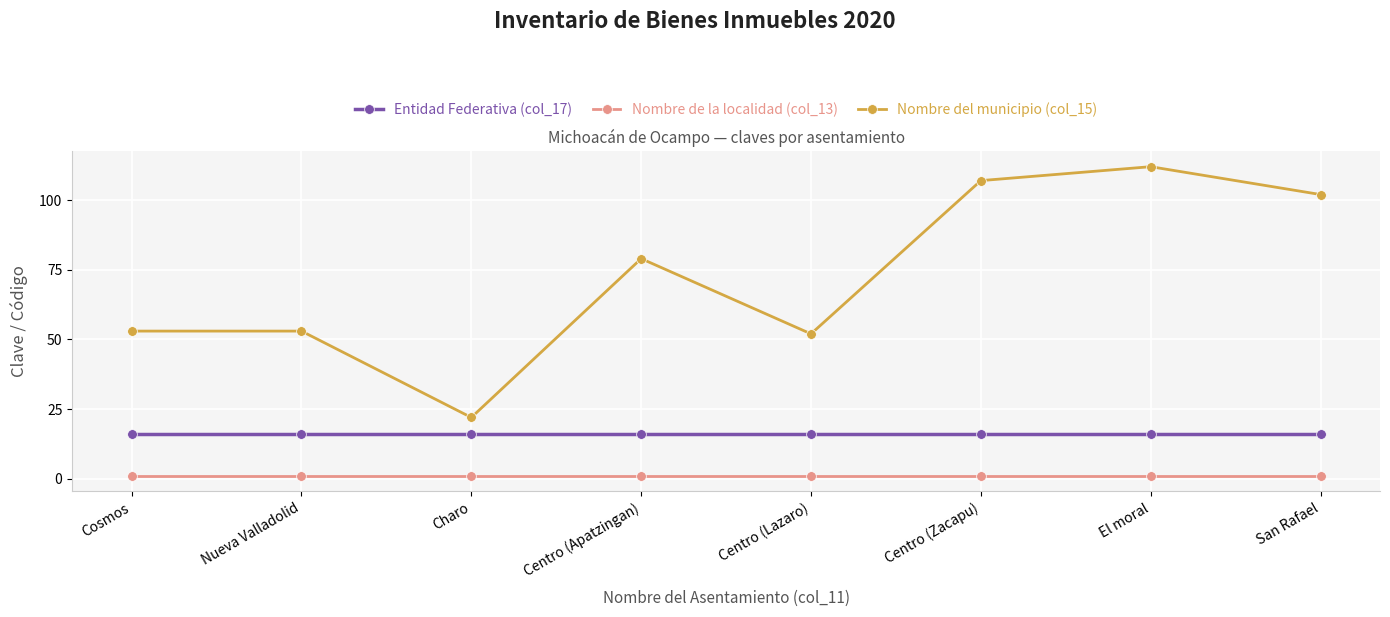

Which category has the lowest value in the Nombre del municipio (col_15) series?

Charo